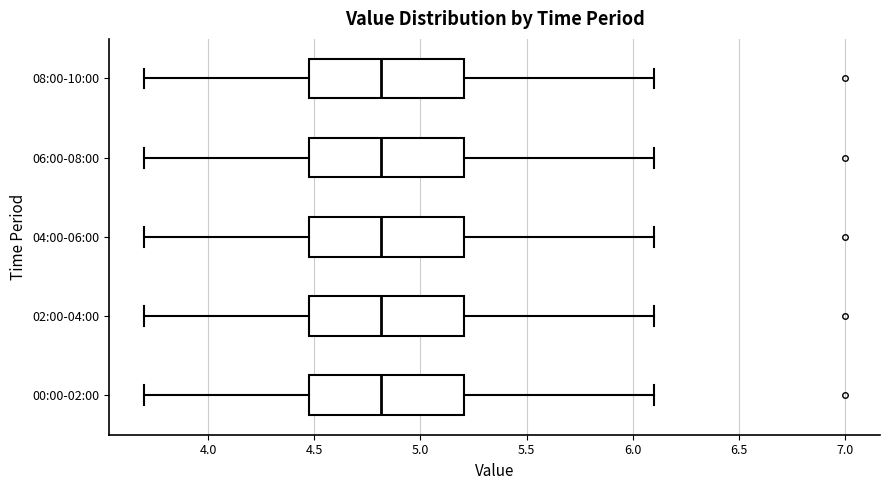

Where is the right edge of the box for 02:00-04:00 on the x-axis? The values are not printed on the chart, so give them approximately, as read against the axis.

5.2